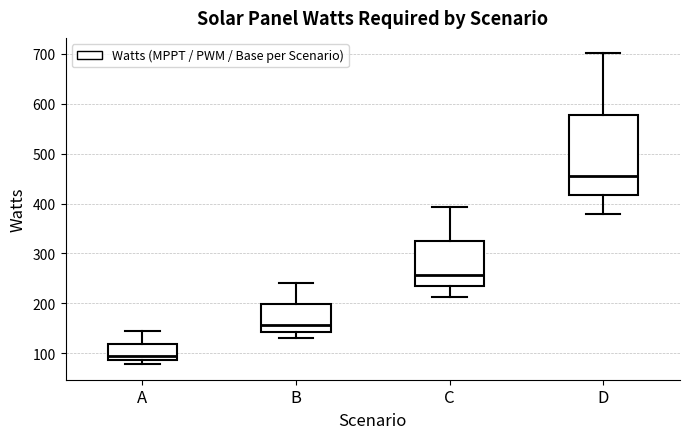

Comparing the boxes themselves (not the whiskers), which one is the tallest?

D